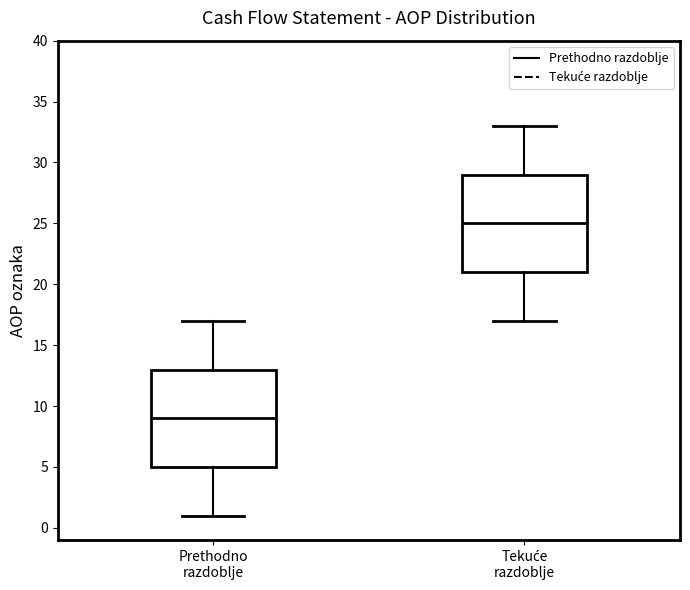

Reading left to right, transcribe this box plot: for each box, give where its median line is, the range the box spans, and where its two whiskers end, as read against the y-axis. The values are not printed on the chart, so give them approximately, as read against the axis.

Prethodno razdoblje: median 9, box 5 to 13, whiskers 1 to 17
Tekuće razdoblje: median 25, box 21 to 29, whiskers 17 to 33